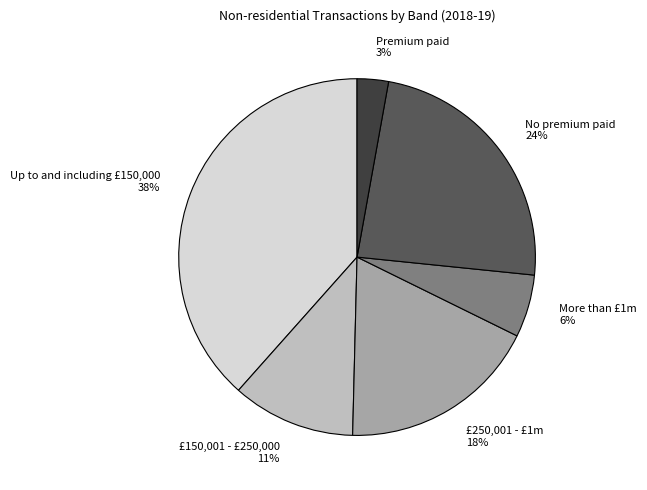

How many segments does this pie chart have?

6